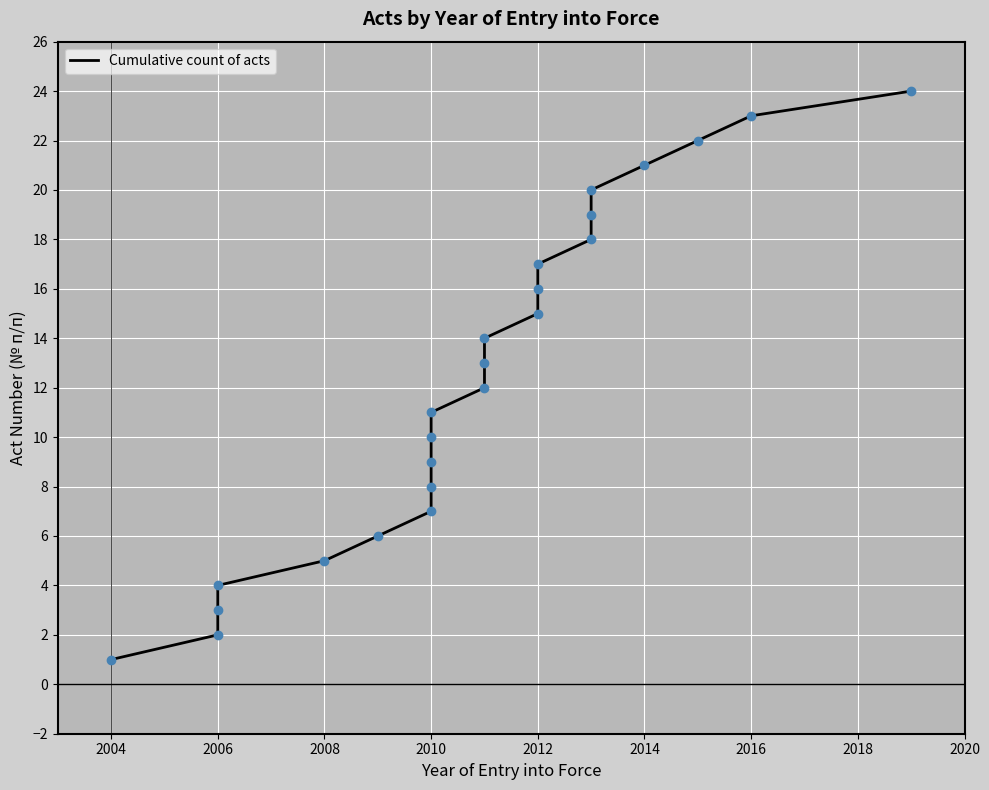

What is the value of the 24th point from the left?

24